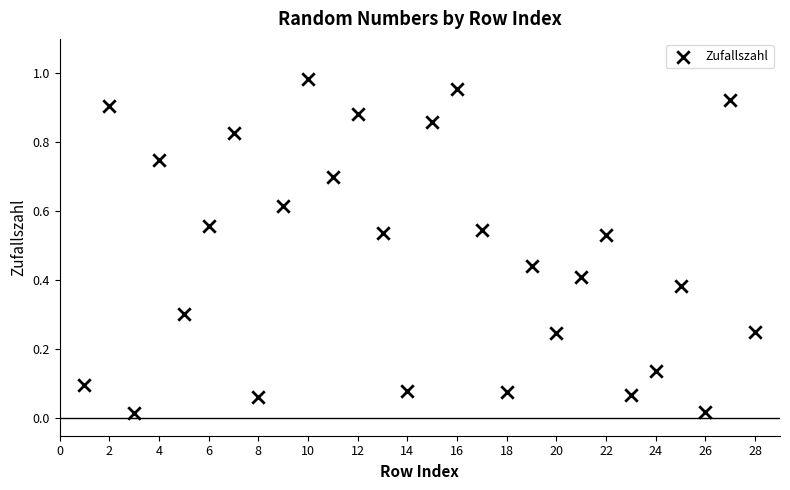

What is the range of X values (max minus min)?

27.0